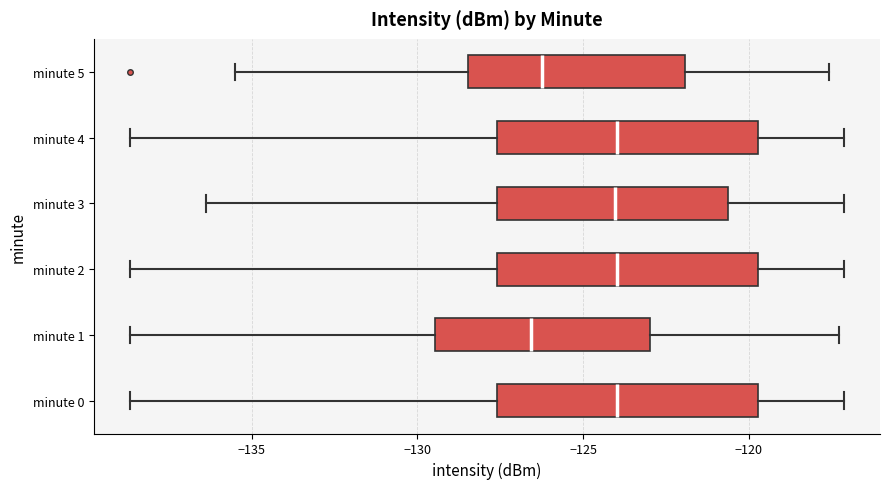

Reading bottom to top, read every box against the x-axis: the position of its median line, the range the box covers, and the ends of its whiskers. The values are not printed on the chart, so give them approximately, as read against the axis.

minute 0: median -124.0, box -127.5 to -119.5, whiskers -138.5 to -117.0
minute 1: median -126.5, box -129.5 to -123.0, whiskers -138.5 to -117.5
minute 2: median -124.0, box -127.5 to -119.5, whiskers -138.5 to -117.0
minute 3: median -124.0, box -127.5 to -120.5, whiskers -136.5 to -117.0
minute 4: median -124.0, box -127.5 to -119.5, whiskers -138.5 to -117.0
minute 5: median -126.5, box -128.5 to -122.0, whiskers -135.5 to -117.5